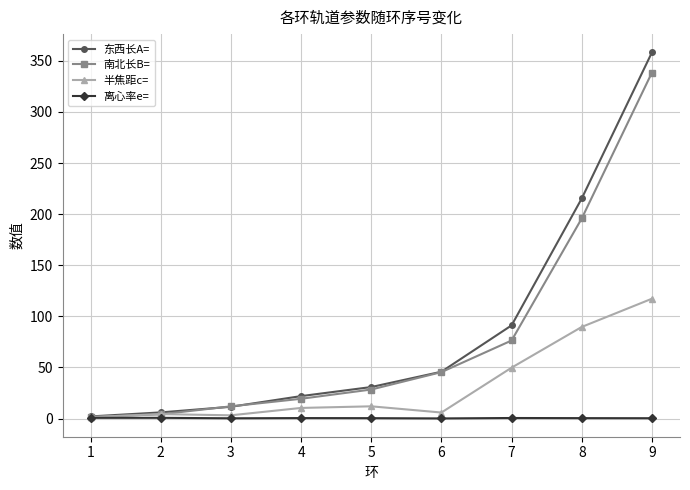

True or false: 半焦距c= has more than 2 points higher than both neighbors.

False